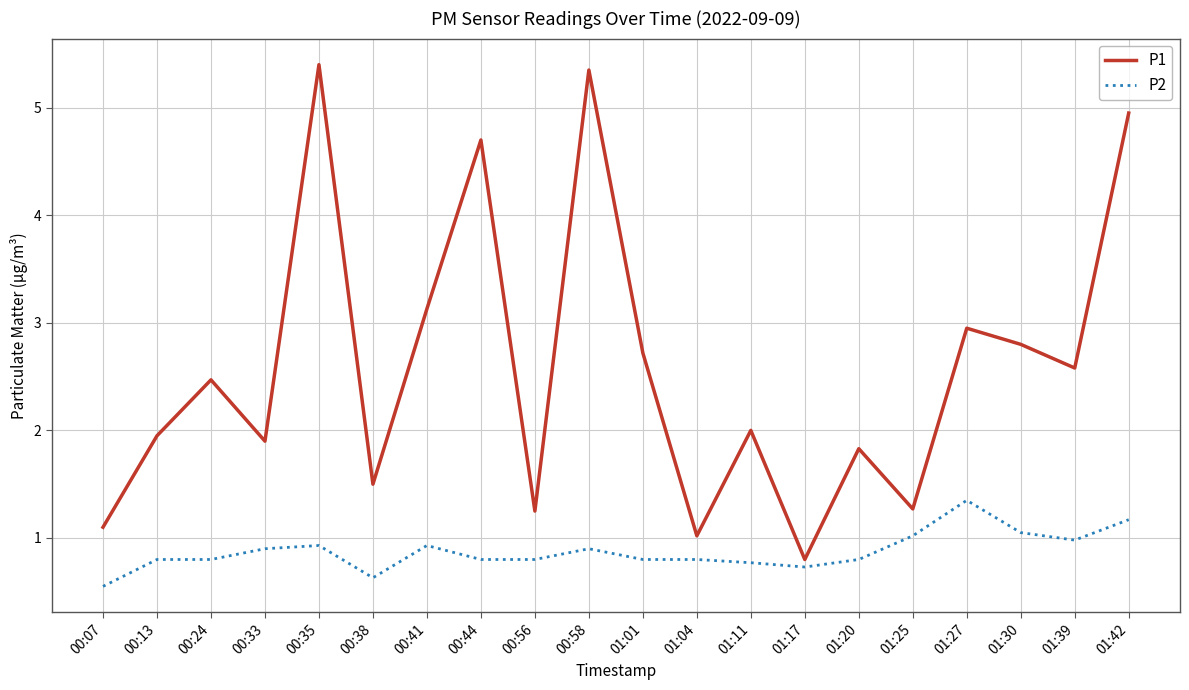

In P1, how many points are lower than both neighbors (excluding endpoints)?

7